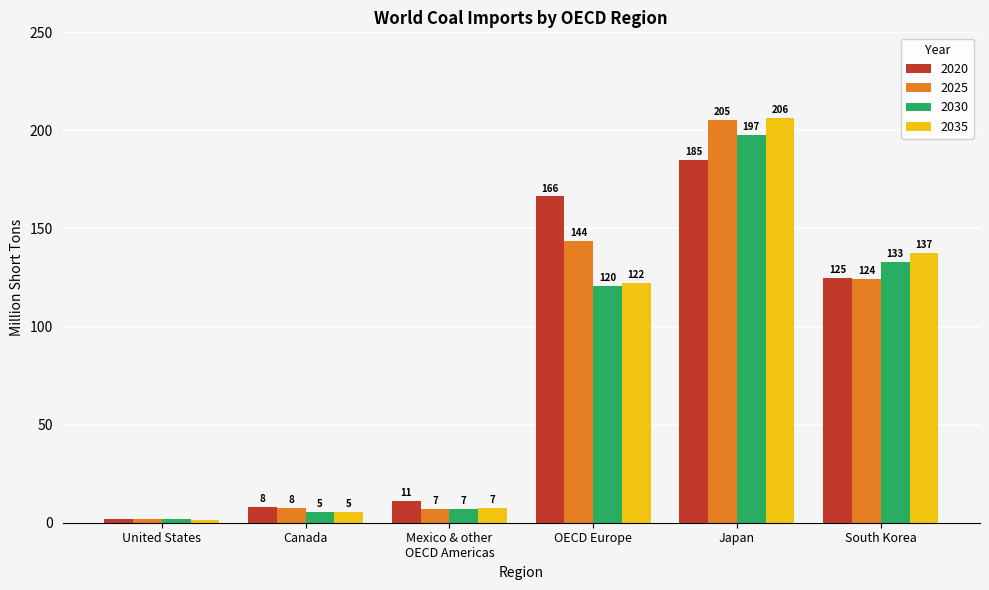

What is the difference between the maximum and minimum values in the 2030 series?

195.8